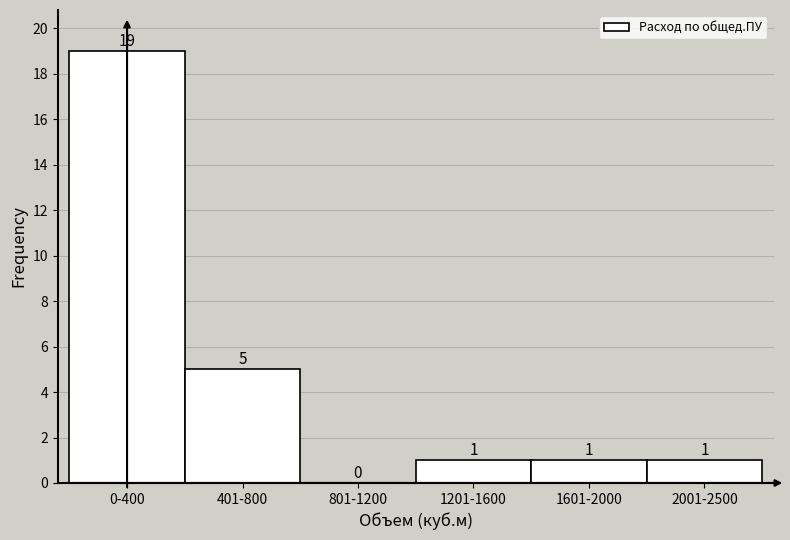

Reading left to right, what are all the values shown in this chart?

0-400=19	401-800=5	801-1200=0	1201-1600=1	1601-2000=1	2001-2500=1